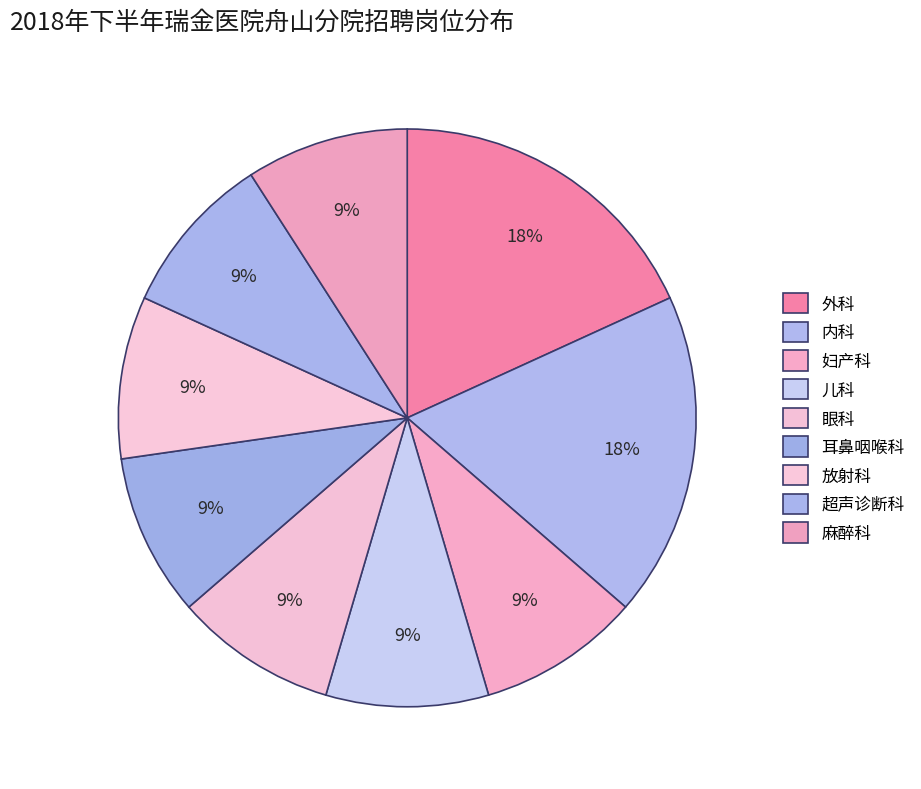

What percentage is the 放射科 slice, to the nearest percent?

9%